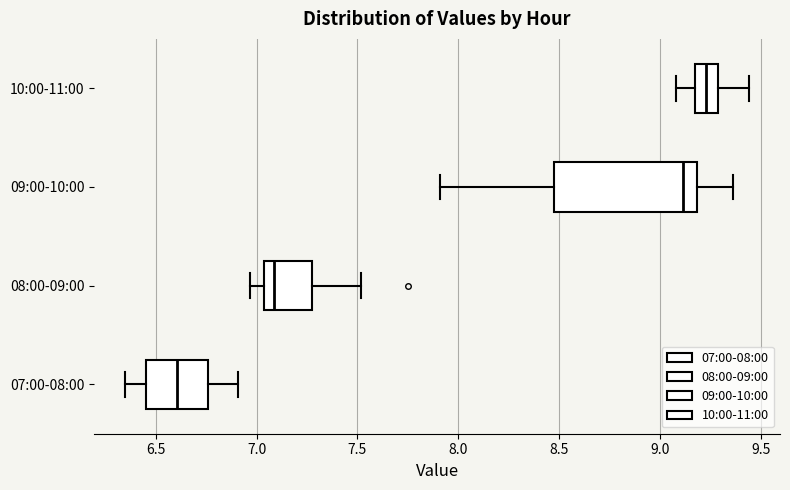

Where does the left whisker of the box for 07:00-08:00 end on the x-axis? The values are not printed on the chart, so give them approximately, as read against the axis.

6.35